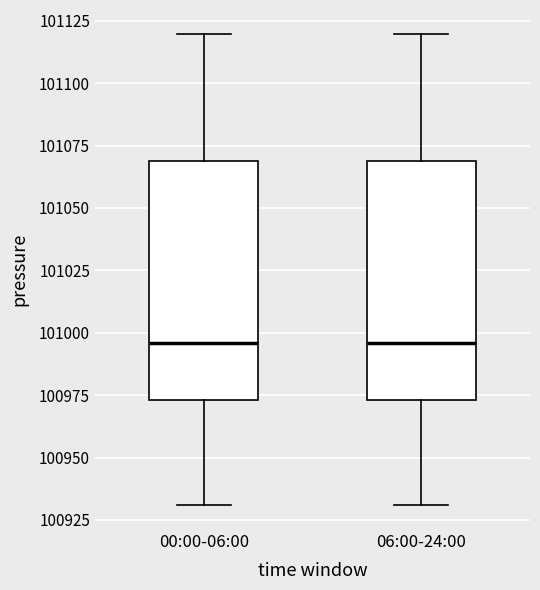

Reading left to right, read every box against the y-axis: the position of its median line, the range the box covers, and the ends of its whiskers. The values are not printed on the chart, so give them approximately, as read against the axis.

00:00-06:00: median 100995, box 100975 to 101070, whiskers 100930 to 101120
06:00-24:00: median 100995, box 100975 to 101070, whiskers 100930 to 101120